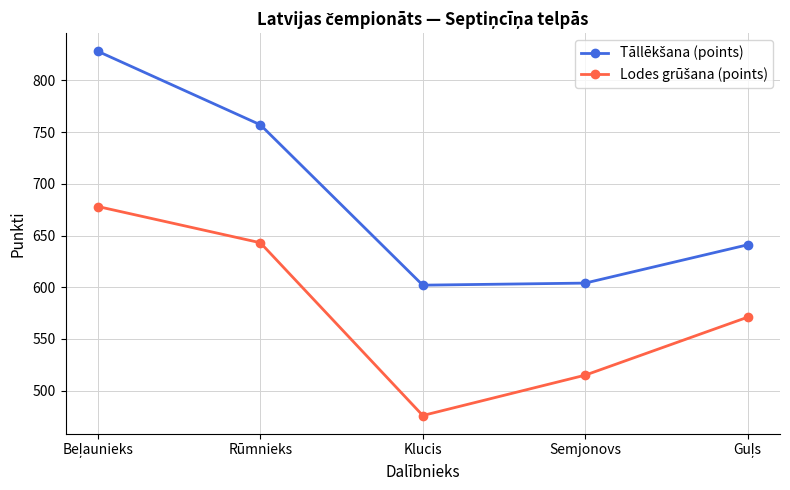

What is the smallest value displayed?

476